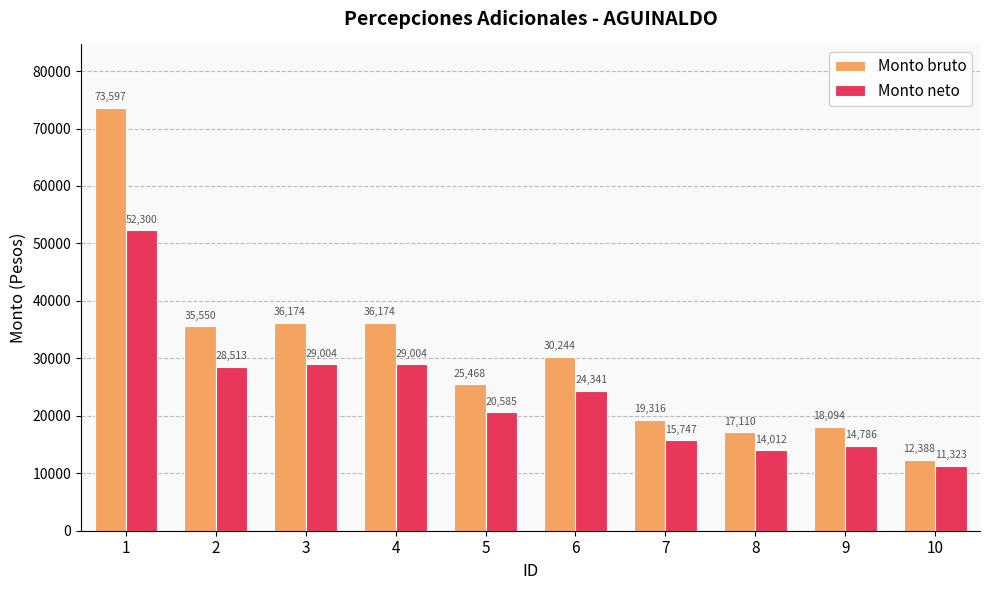

Rank the series by their average value, from lowest to highest.

Monto neto, Monto bruto